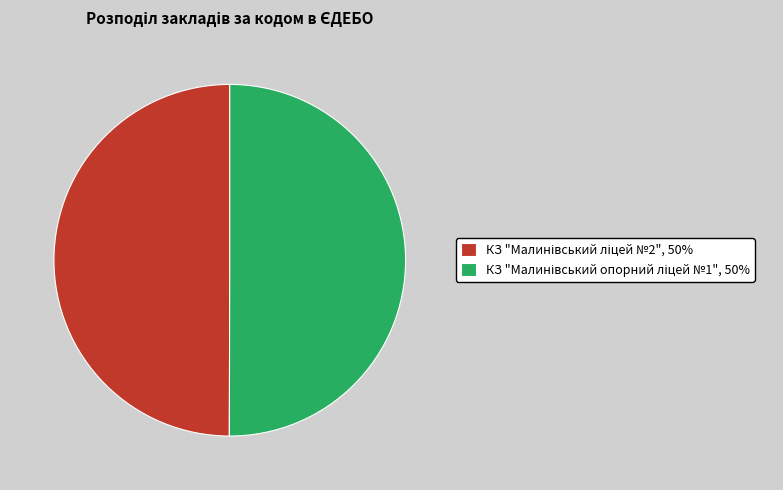

What is the change in value from КЗ "Малинівський ліцей №2" to КЗ "Малинівський опорний ліцей №1"?

+219